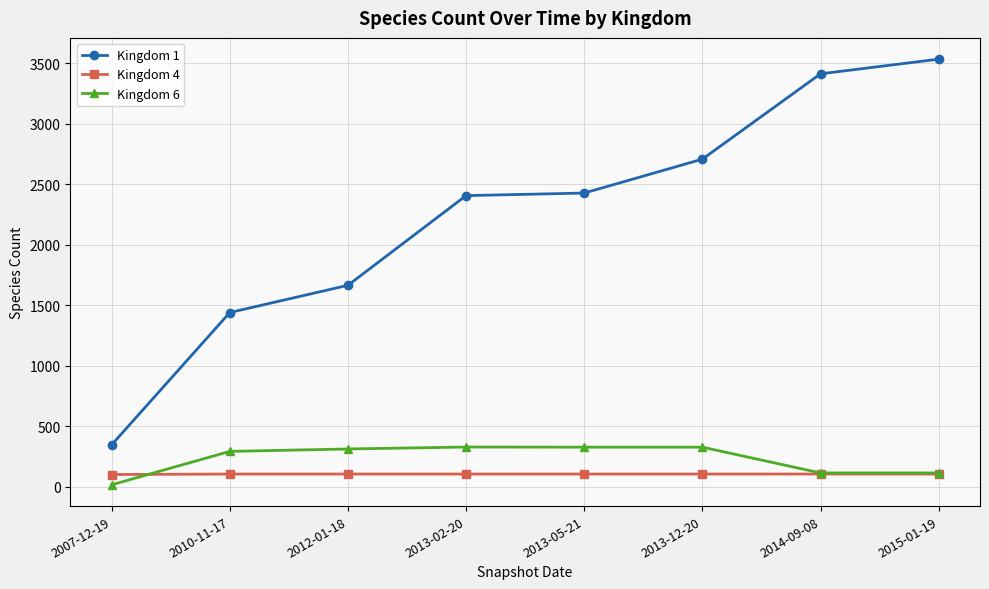

How many lines are shown in the chart?

3